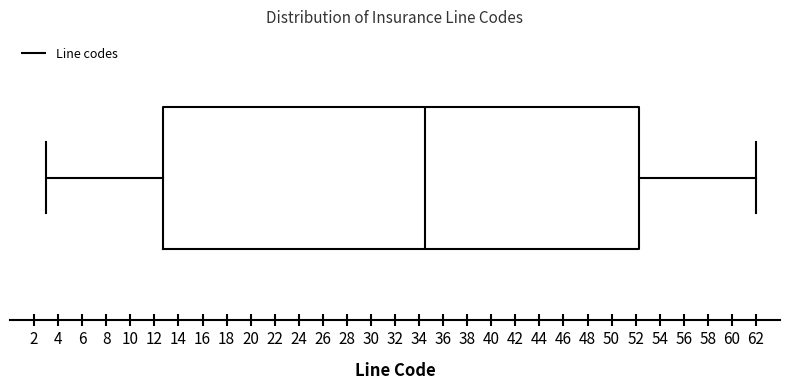

Where does the right whisker of the box end on the x-axis? The values are not printed on the chart, so give them approximately, as read against the axis.

62.0